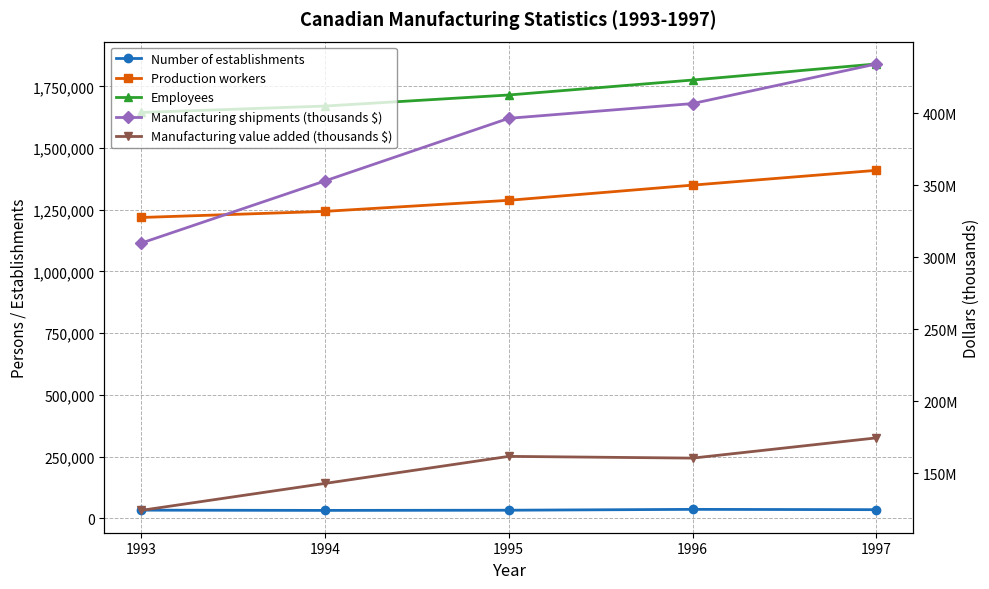

In Manufacturing value added (thousands $), how many points are higher than both neighbors (excluding endpoints)?

1